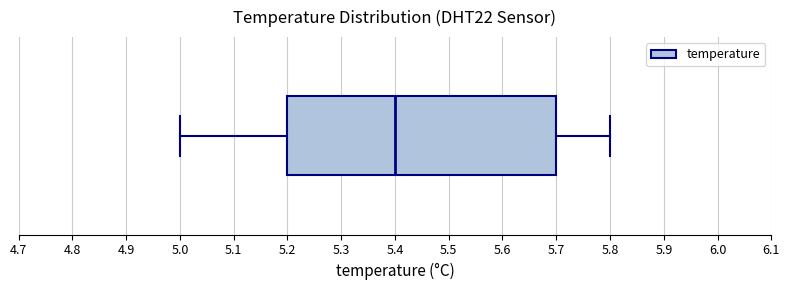

Read this box plot against the x-axis: the position of the median line, the range covered by the box, and the ends of both whiskers. The values are not printed on the chart, so give them approximately, as read against the axis.

median 5.4, box 5.2 to 5.7, whiskers 5.0 to 5.8